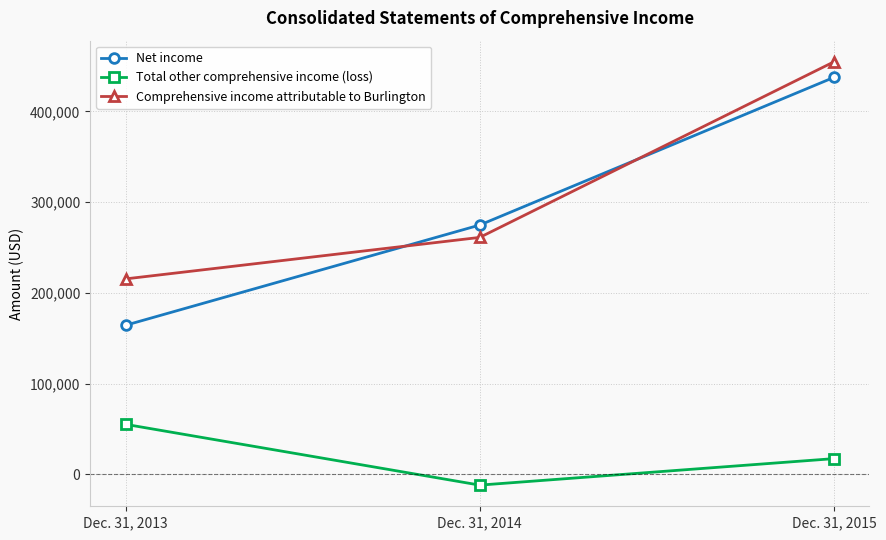

At which label is Net income closest to 300979?

Dec. 31, 2014